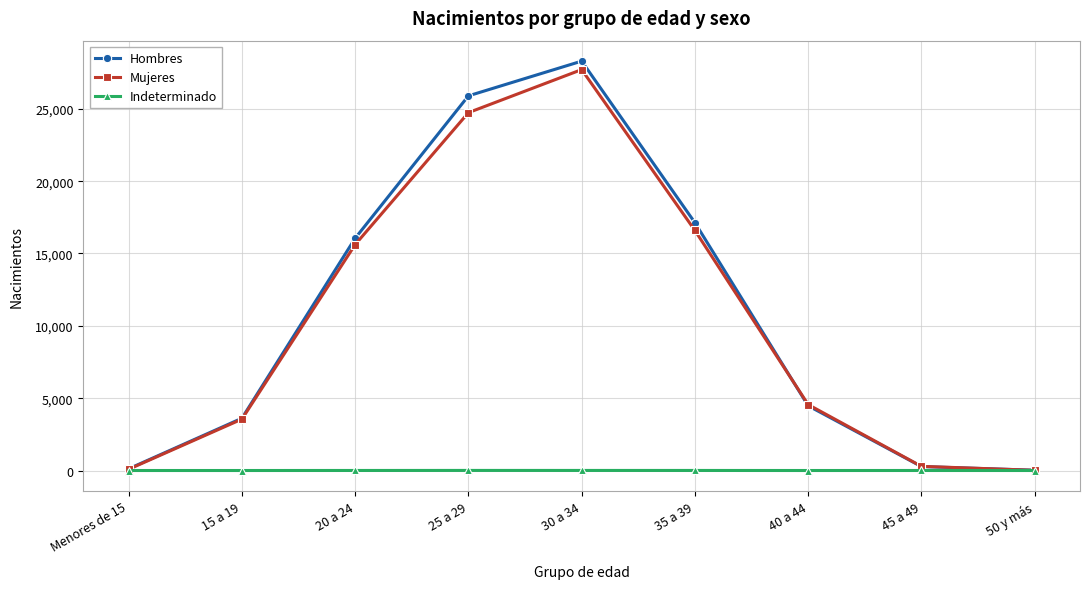

How many lines are shown in the chart?

3